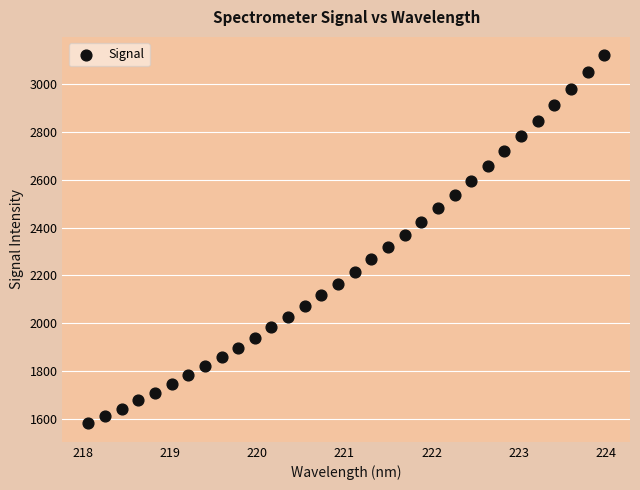

What is the range of X values (max minus min)?

5.9